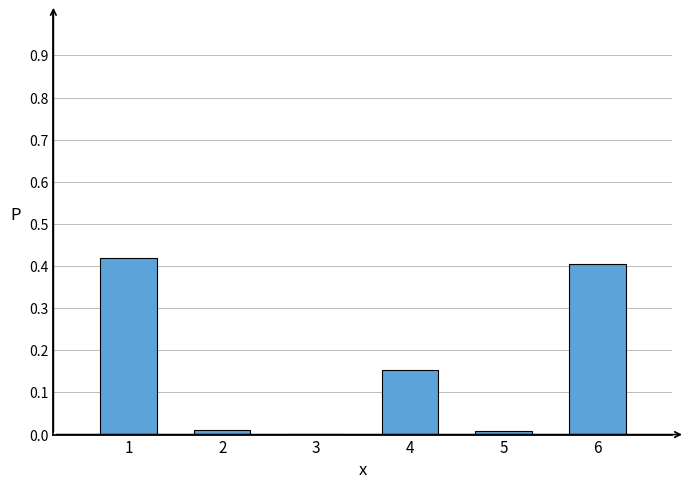

Is it true that the value at 5 is 0.0?

True